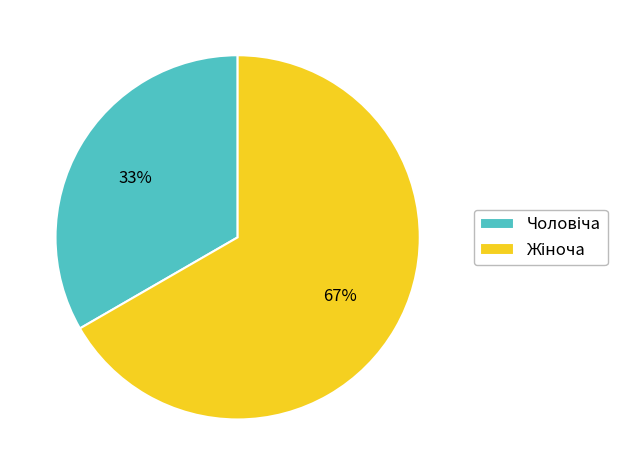

Is there any slice that represents more than half of the pie?

Yes